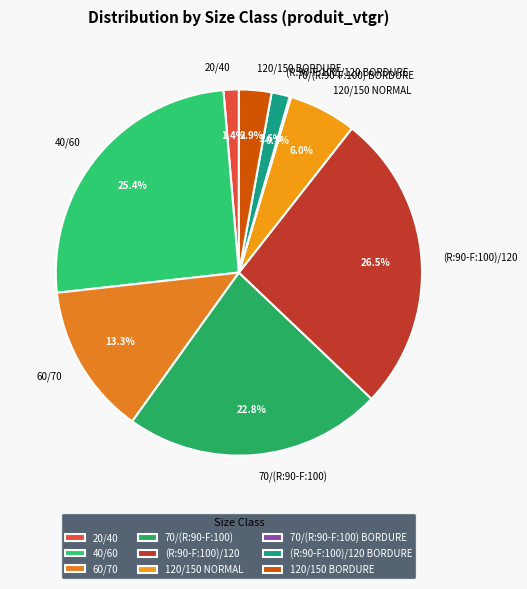

Between 40/60 and (R:90-F:100)/120, which is larger?

(R:90-F:100)/120